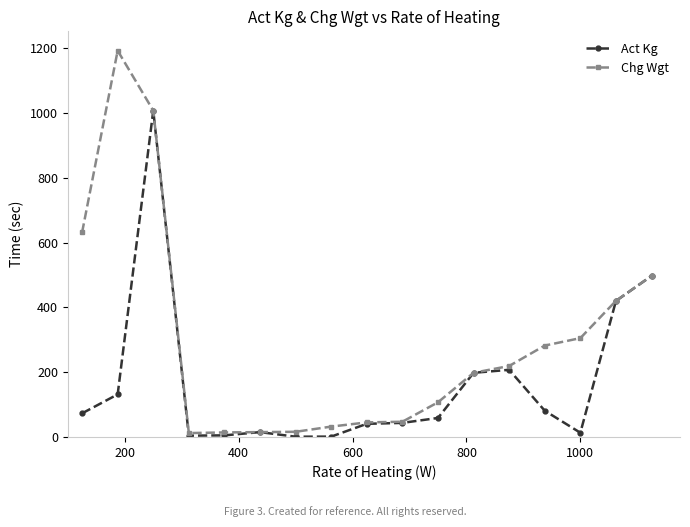

At how many categories does at least one series exceed 244?

7